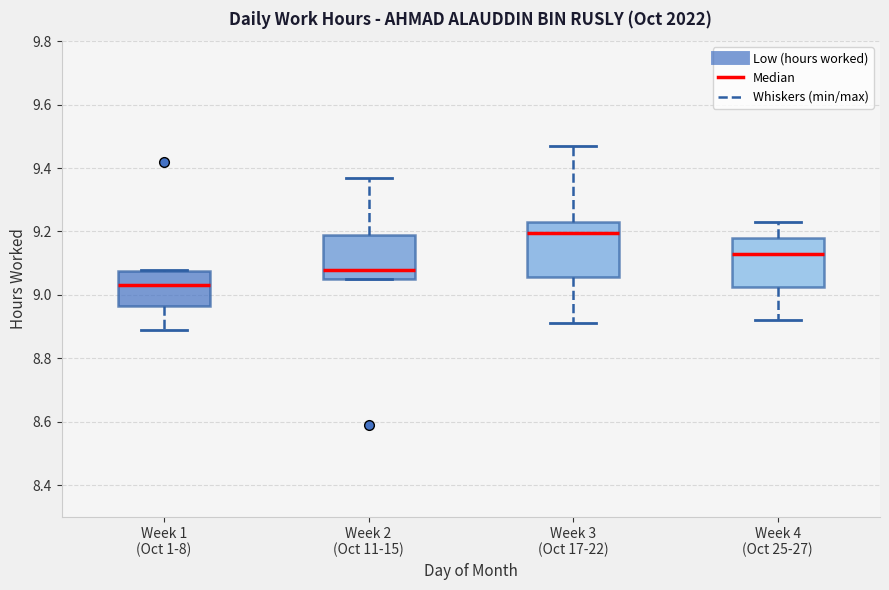

Which box has the highest median line?

Week 3 (Oct 17-22)